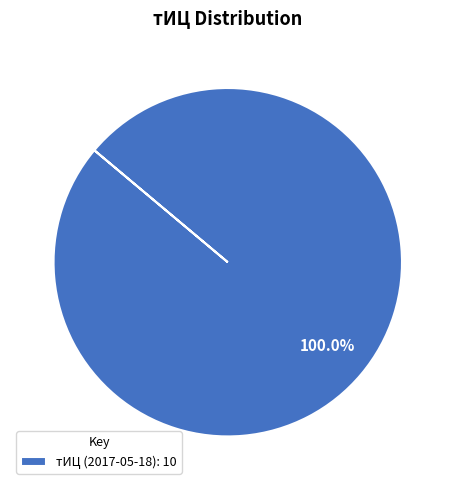

Rank the categories by value from lowest to highest.

тИЦ (2017-05-18): 10